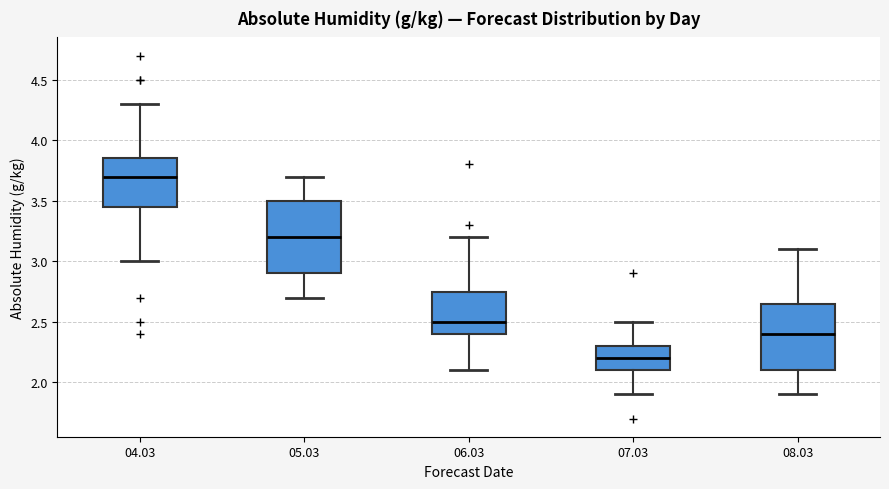

Which box has the lowest median line?

07.03